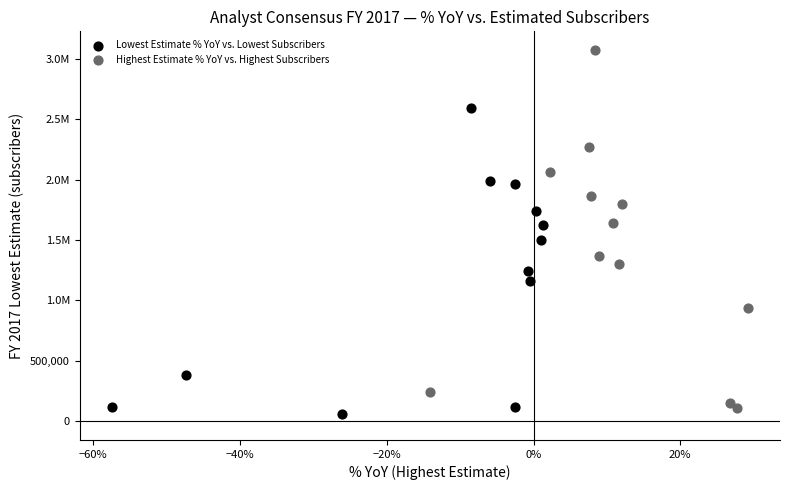

What are all the series names shown in the legend?

Lowest Estimate % YoY vs. Lowest Subscribers, Highest Estimate % YoY vs. Highest Subscribers